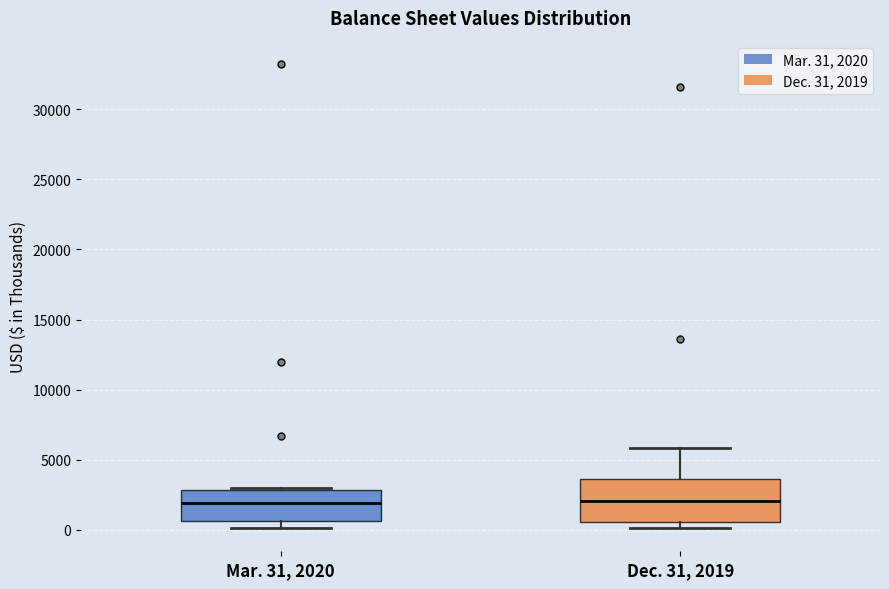

Where does the upper whisker of the box for Dec. 31, 2019 end on the y-axis? The values are not printed on the chart, so give them approximately, as read against the axis.

6000